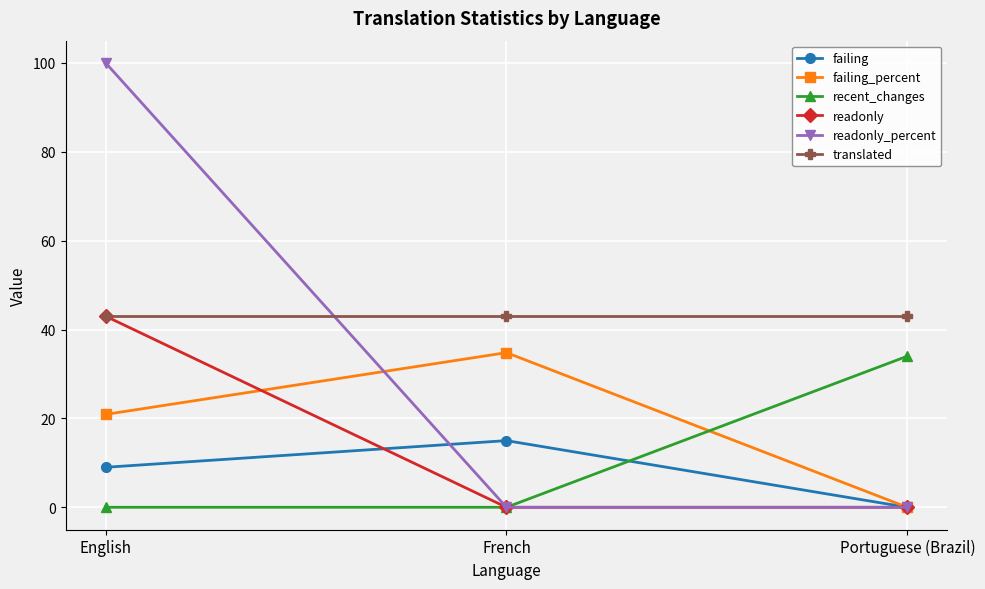

Which category has the highest value across all series?

English